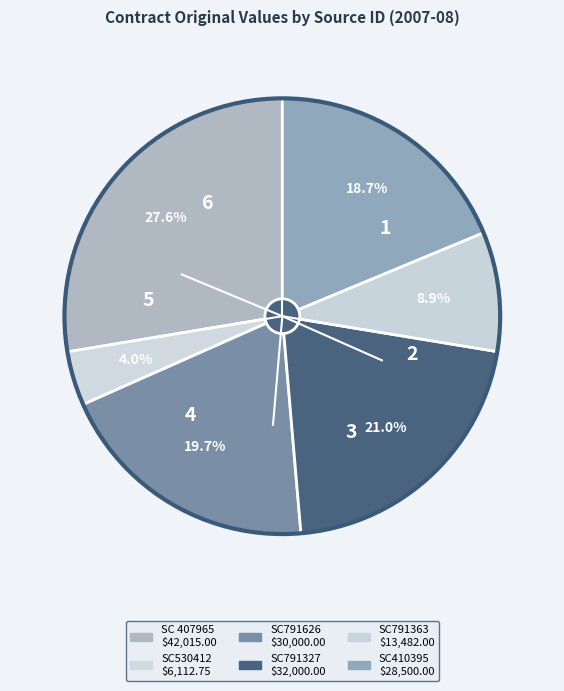

Combined, do SC410395 and SC791626 account for over 50%?

No